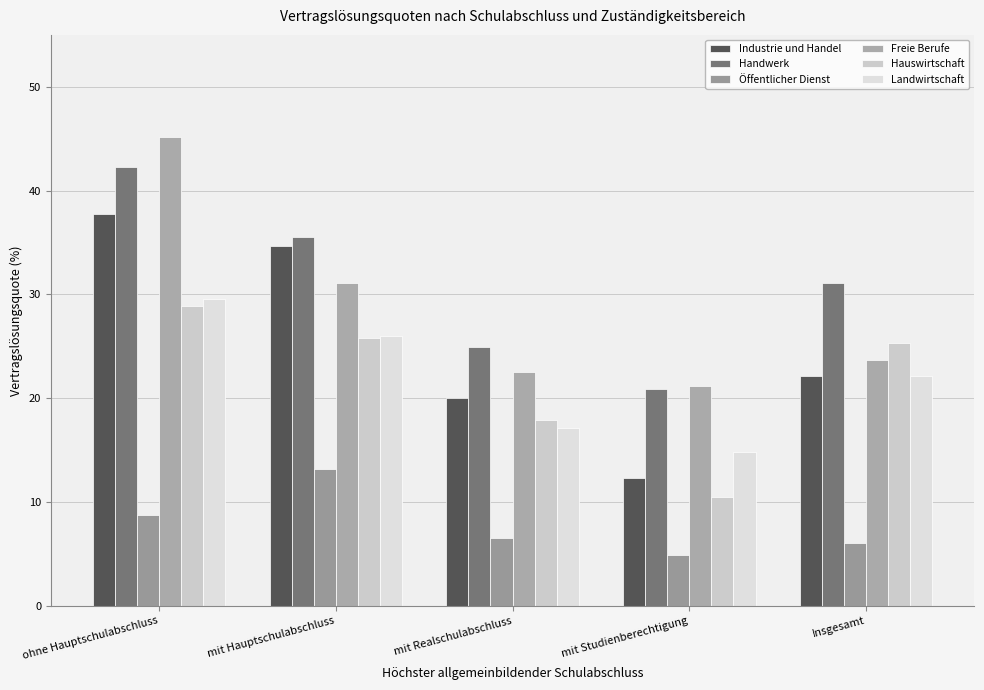

Rank the series at ohne Hauptschulabschluss from highest to lowest value.

Freie Berufe, Handwerk, Industrie und Handel, Landwirtschaft, Hauswirtschaft, Öffentlicher Dienst